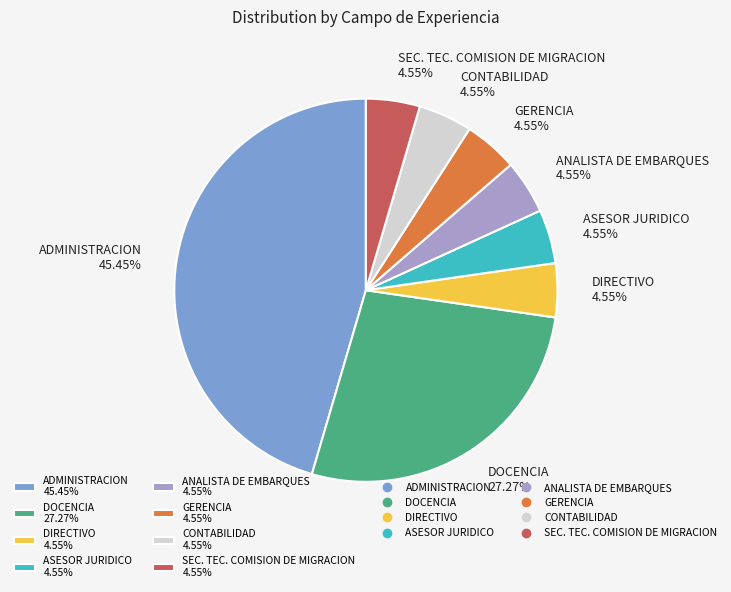

What is the ratio of the value at DOCENCIA to the value at GERENCIA?

6.0